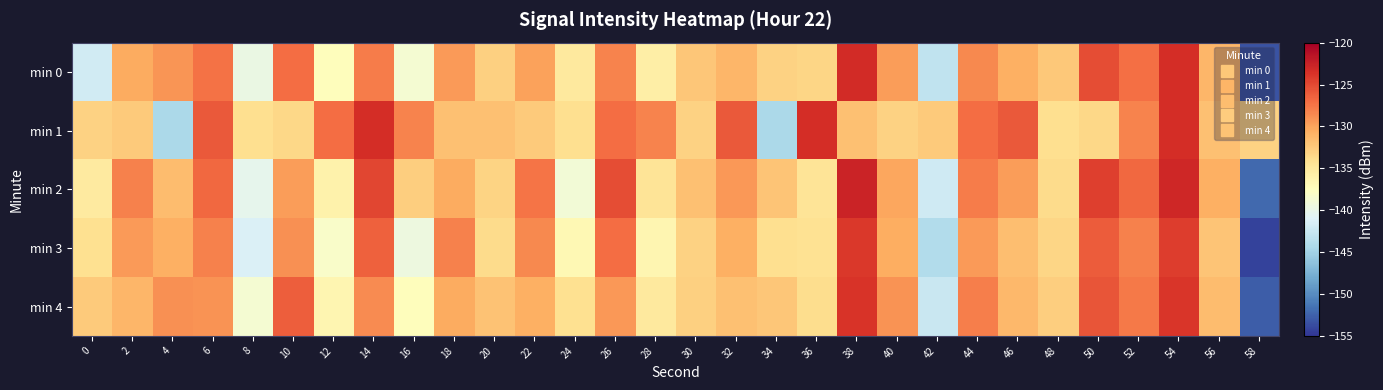

At which category is the sum across all series the highest?

54